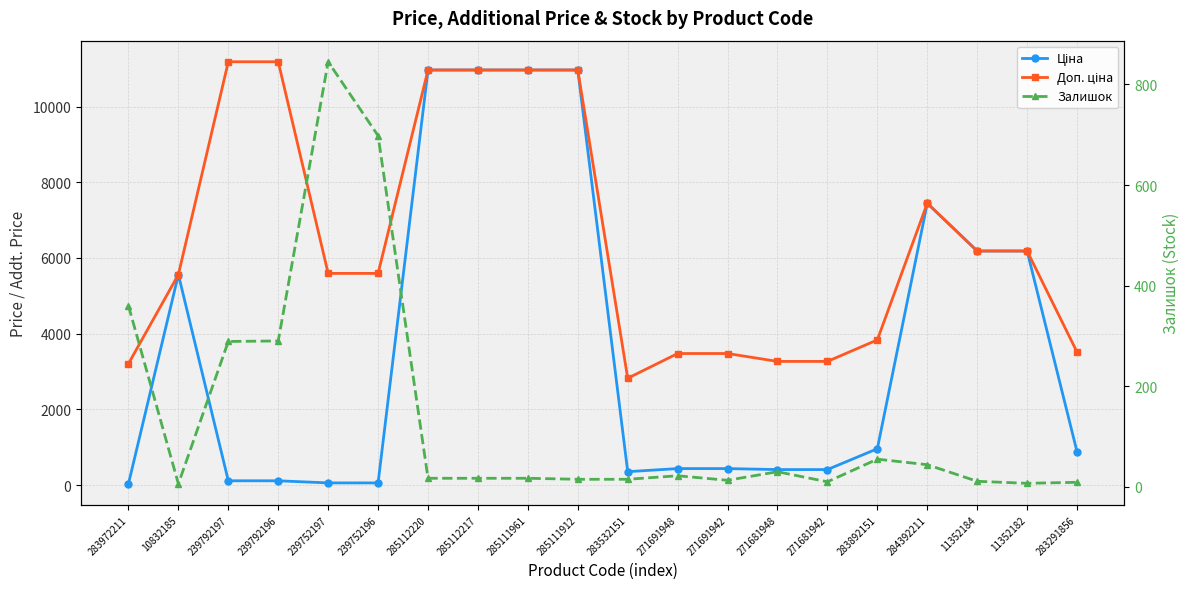

True or false: Залишок and Доп. ціна cross at least once.

False